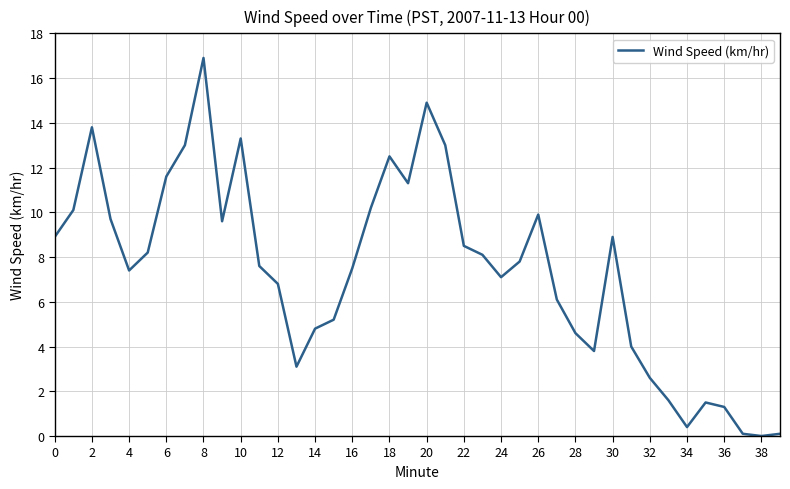

What is the greatest value displayed?

16.9